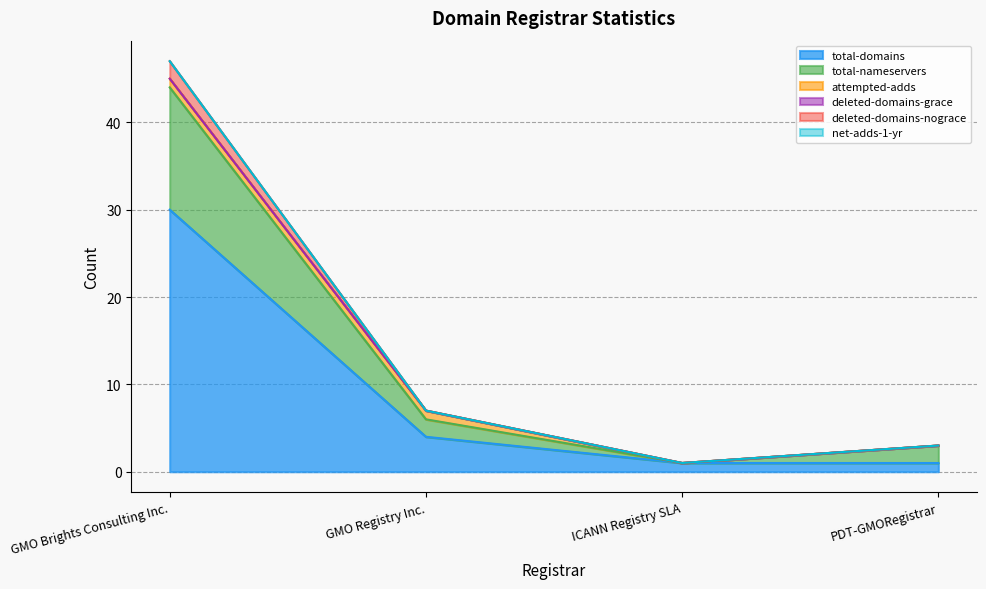

What is the approximate value of total-domains at ICANN Registry SLA?

1